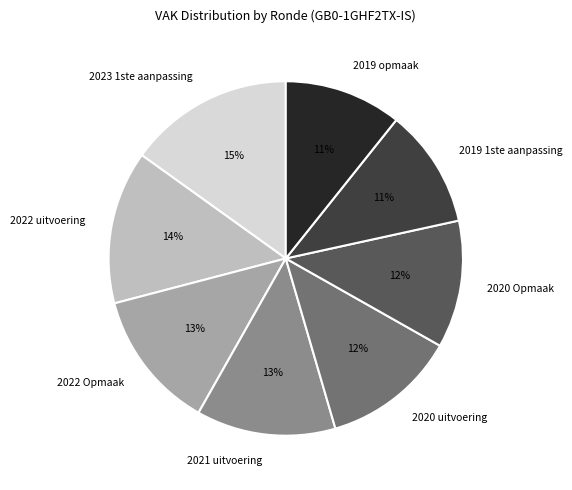

Which has a higher value, 2022 uitvoering or 2023 1ste aanpassing?

2023 1ste aanpassing